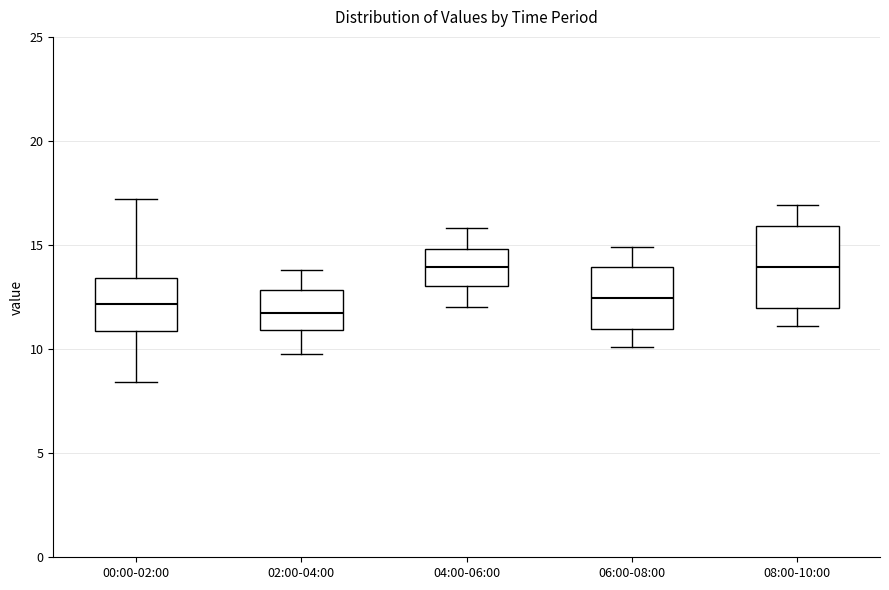

Reading left to right, read every box against the y-axis: the position of its median line, the range the box covers, and the ends of its whiskers. The values are not printed on the chart, so give them approximately, as read against the axis.

00:00-02:00: median 12.0, box 11.0 to 13.5, whiskers 8.5 to 17.0
02:00-04:00: median 11.5, box 11.0 to 13.0, whiskers 10.0 to 14.0
04:00-06:00: median 14.0, box 13.0 to 15.0, whiskers 12.0 to 16.0
06:00-08:00: median 12.5, box 11.0 to 14.0, whiskers 10.0 to 15.0
08:00-10:00: median 14.0, box 12.0 to 16.0, whiskers 11.0 to 17.0